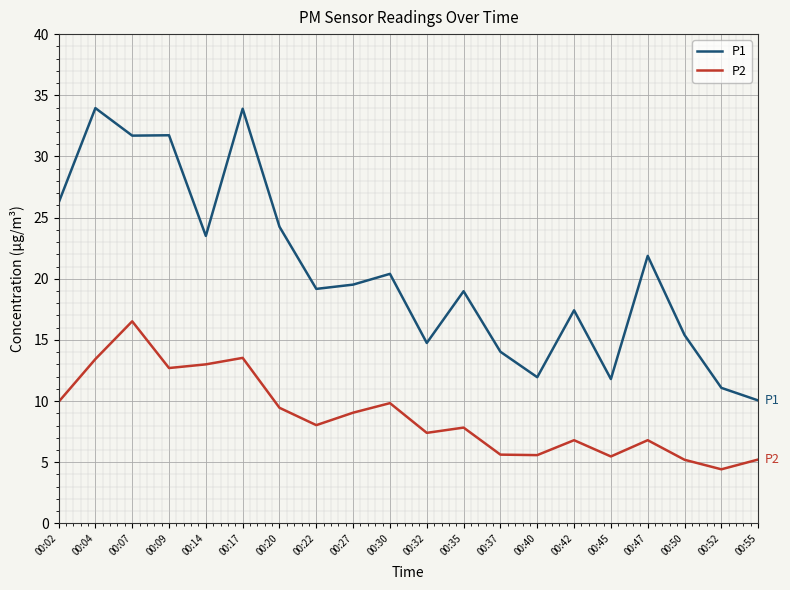

Which series has the largest total across all categories?

P1